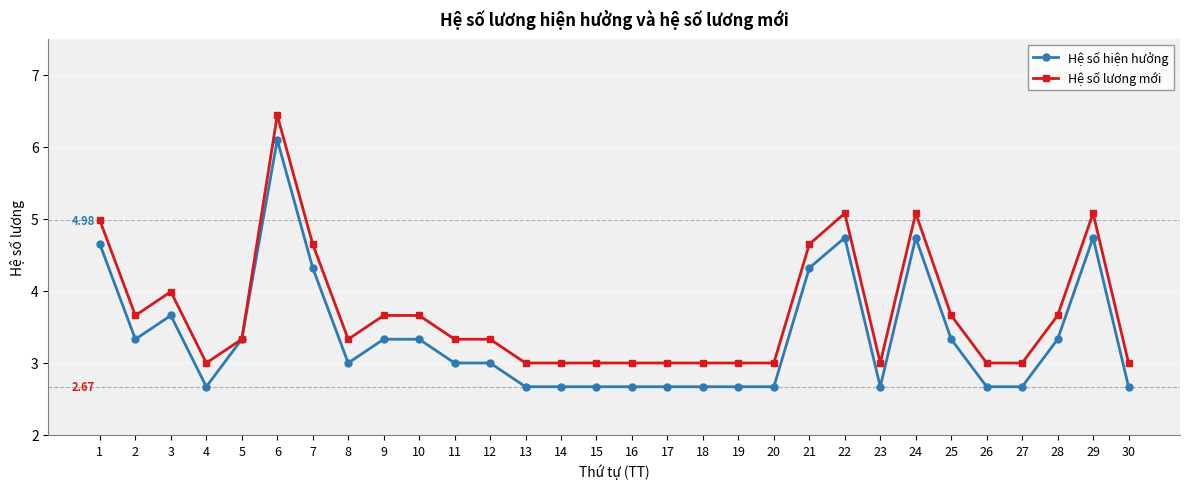

Reading right to left, what are all the values shown in this chart?

Hệ số hiện hưởng: 2.7	4.7	3.3	2.7	2.7	3.3	4.7	2.7	4.7	4.3	2.7	2.7	2.7	2.7	2.7	2.7	2.7	2.7	3.0	3.0	3.3	3.3	3.0	4.3	6.1	3.3	2.7	3.7	3.3	4.7
Hệ số lương mới: 3.0	5.1	3.7	3.0	3.0	3.7	5.1	3.0	5.1	4.7	3.0	3.0	3.0	3.0	3.0	3.0	3.0	3.0	3.3	3.3	3.7	3.7	3.3	4.7	6.4	3.3	3.0	4.0	3.7	5.0